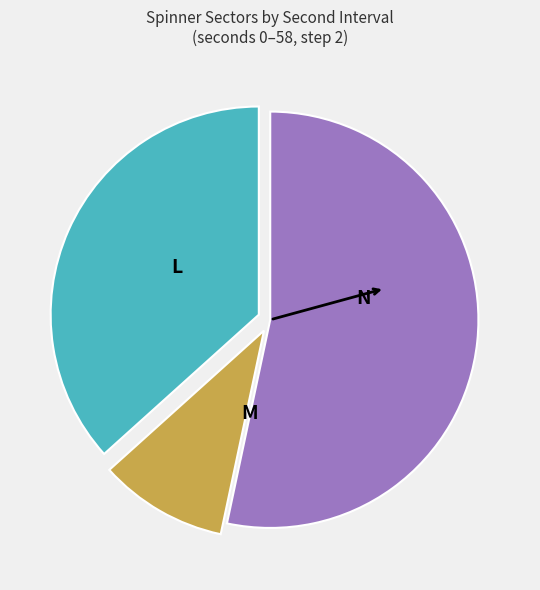

Is there a majority slice in this chart?

Yes